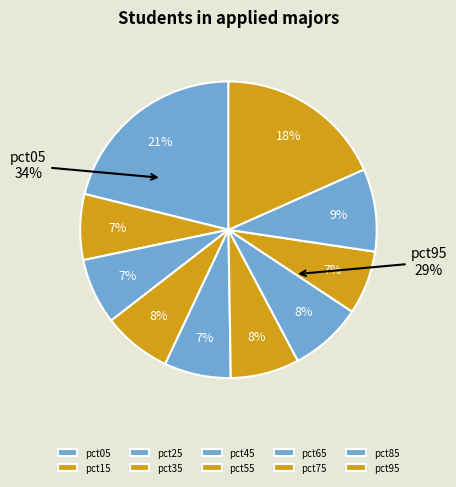

Is it true that pct75 is 1% of the pie?

False